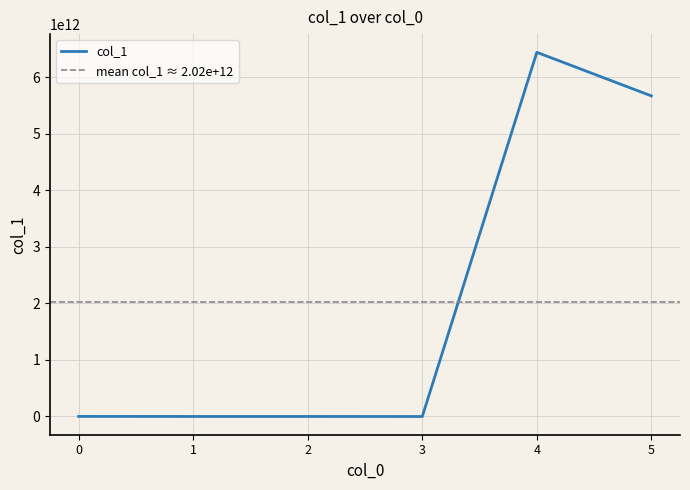

How many interior local peaks (higher than both neighbors) does the data have?

1